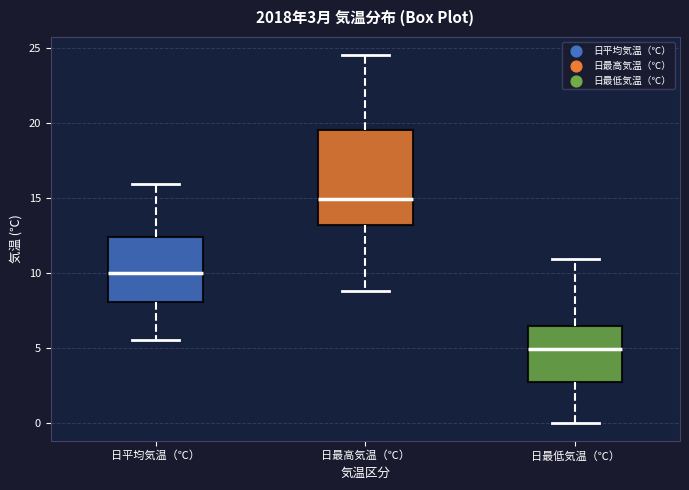

Which box has the lowest median line?

日最低気温（℃）